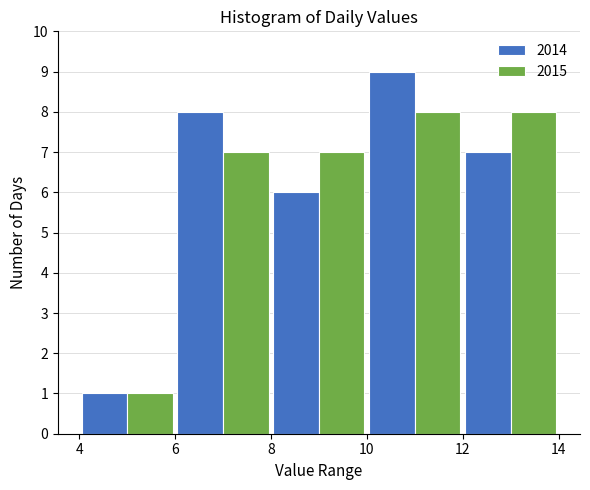

Reading left to right, list every range on the x-axis with the height of the bar of each series over it. The values are not printed on the chart, so give them approximately, as read against the axis.

4 to 6: 2014=1	2015=1
6 to 8: 2014=8	2015=7
8 to 10: 2014=6	2015=7
10 to 12: 2014=9	2015=8
12 to 14: 2014=7	2015=8